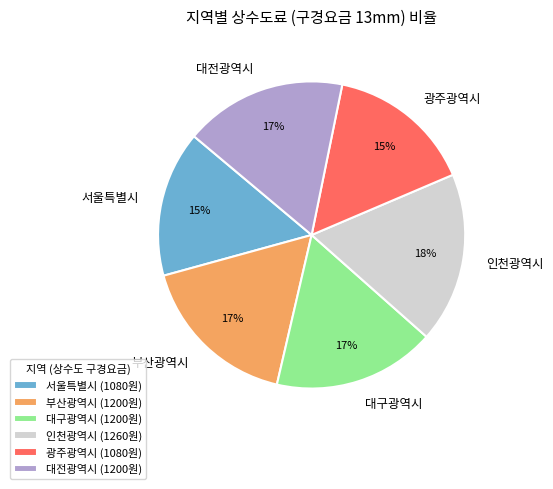

True or false: 대구광역시 accounts for 17% of the total.

True